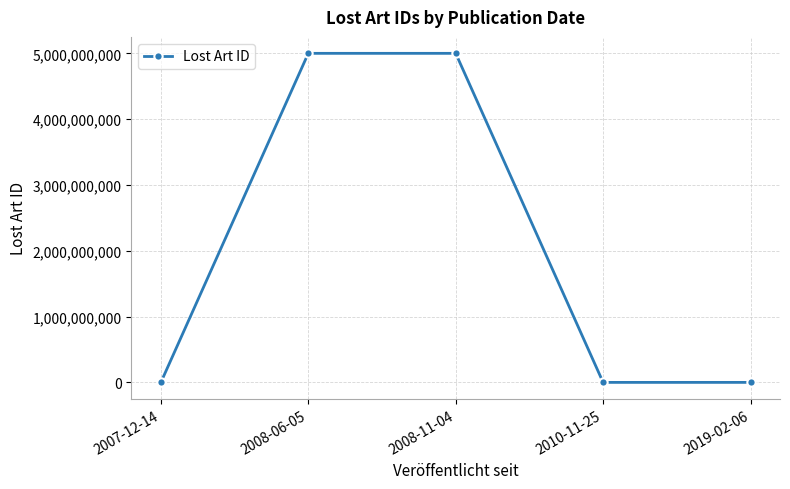

Where does the data first go above 582283?

2008-06-05